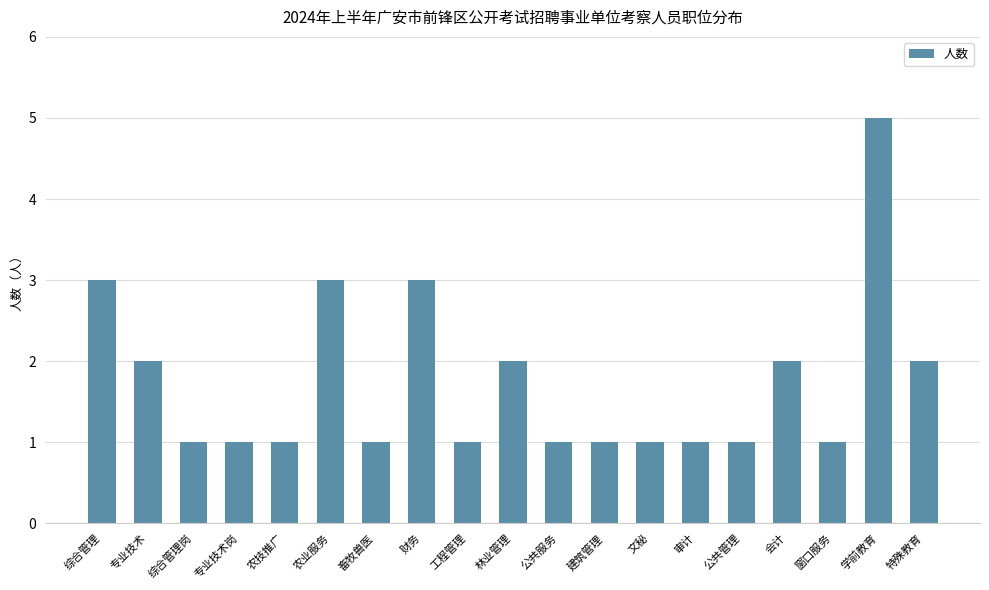

What is the approximate value at 综合管理?

3